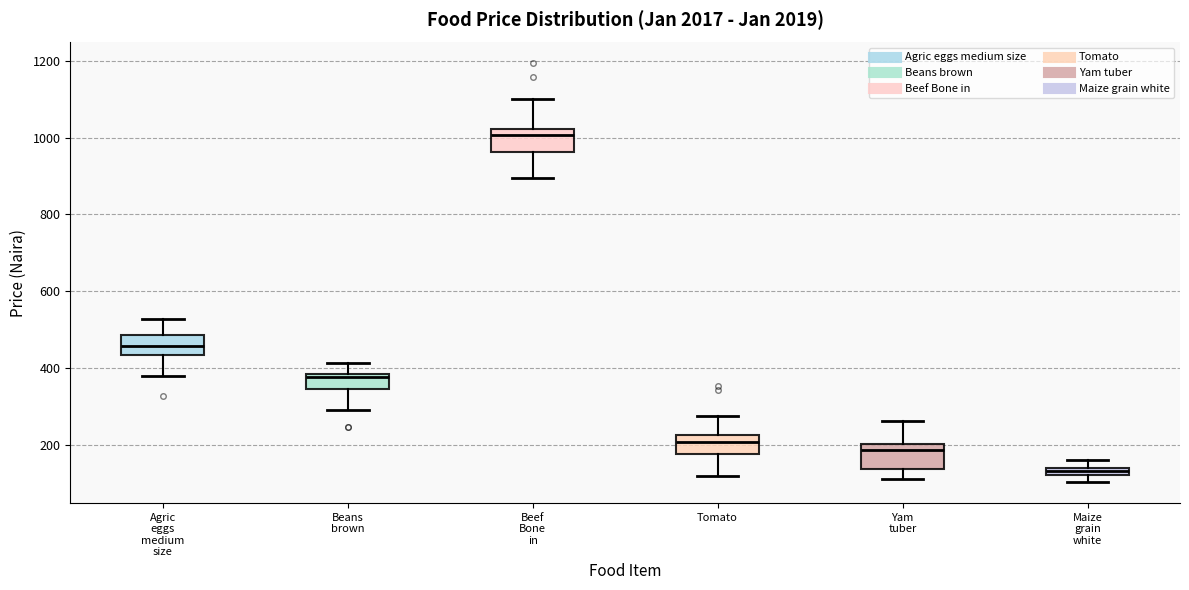

Where does the median line of the box for Agric eggs medium size sit on the y-axis? The values are not printed on the chart, so give them approximately, as read against the axis.

460